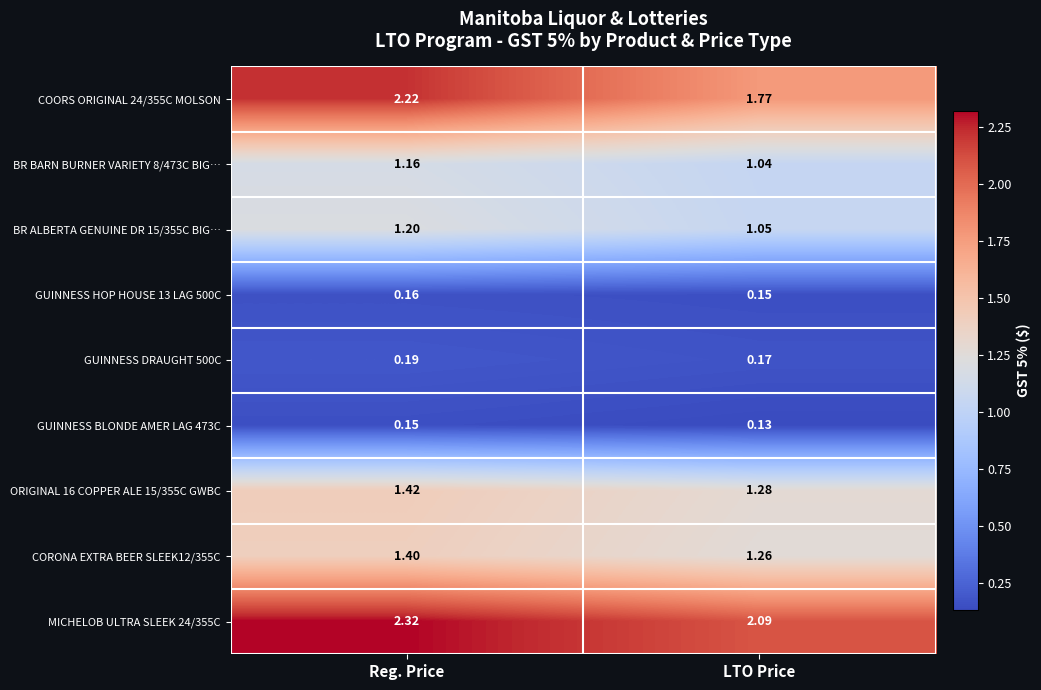

Which series has the largest range (max minus min)?

COORS ORIGINAL 24/355C MOLSON